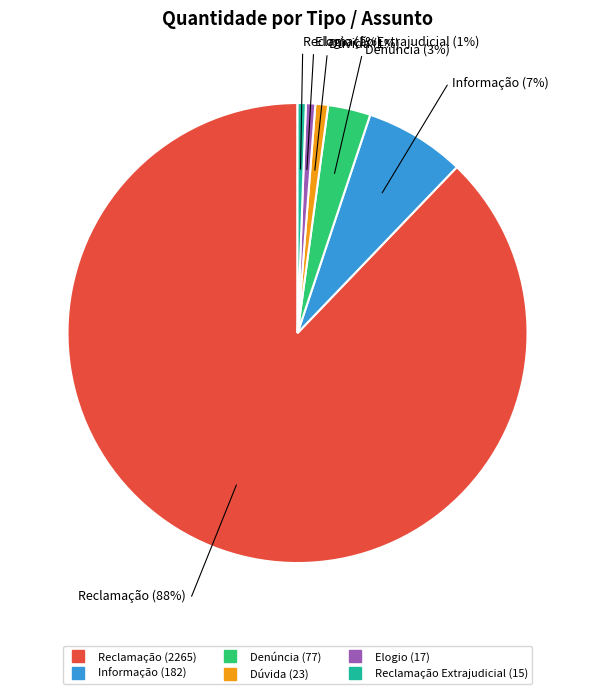

To the nearest percent, what is the average slice percentage?

17%